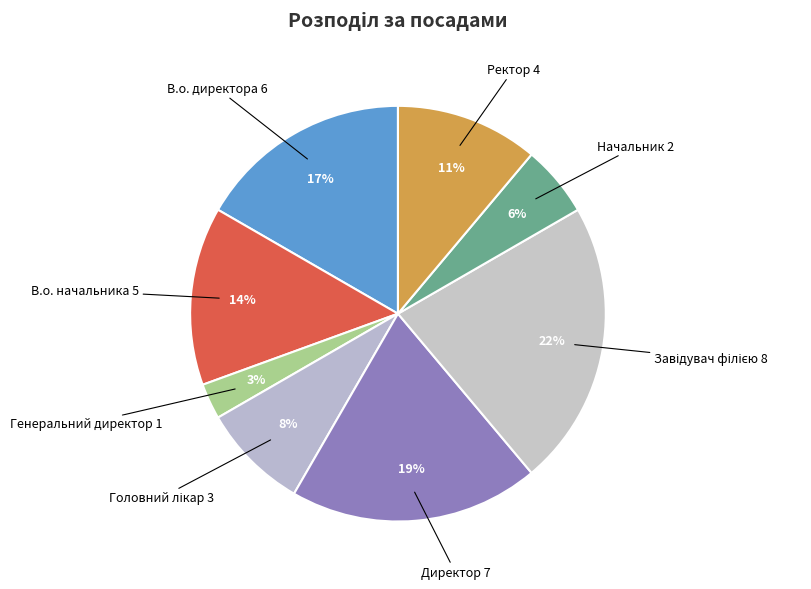

Which slice is the smallest?

Генеральний директор